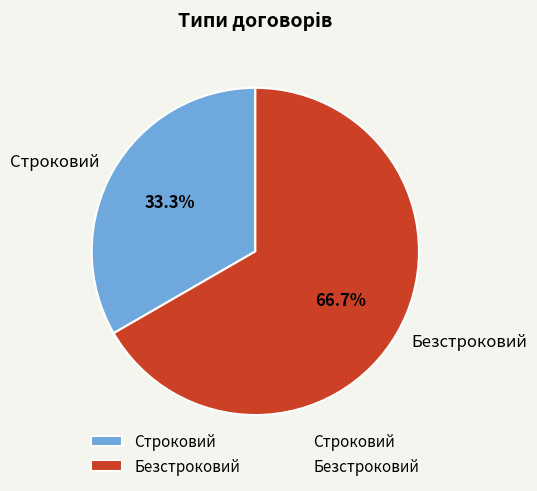

To the nearest percent, what percentage of the pie is Строковий?

33%